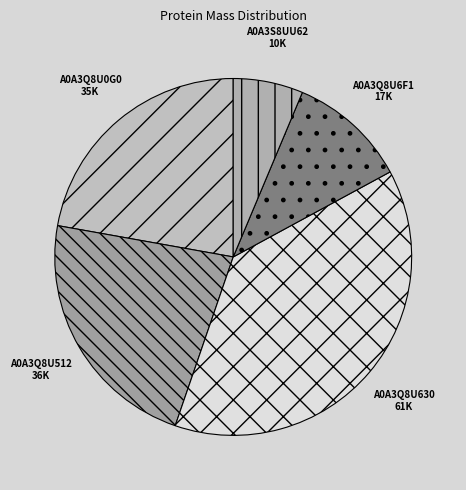

Is there any slice that represents more than half of the pie?

No